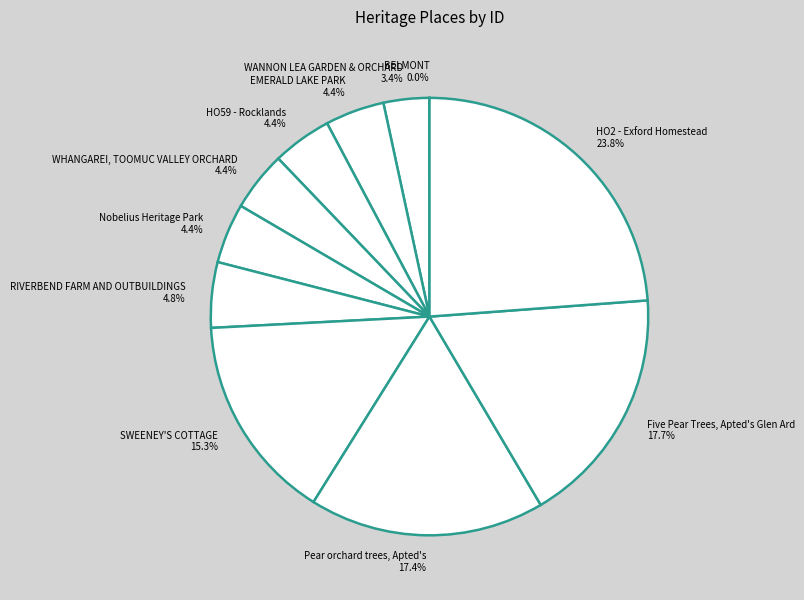

Is it true that WANNON LEA GARDEN & ORCHARD is 3% of the pie?

True